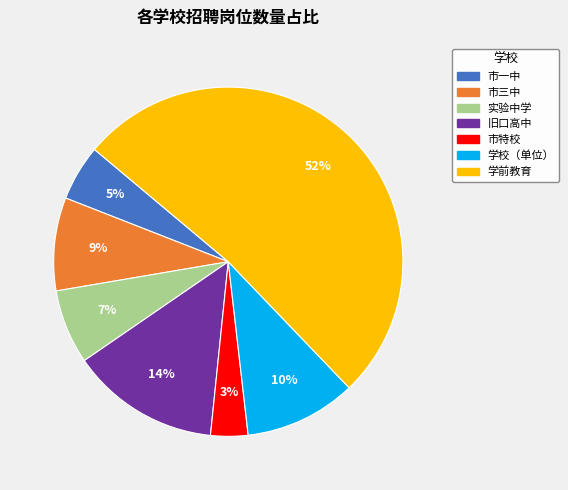

What percentage is the 实验中学 slice, to the nearest percent?

7%